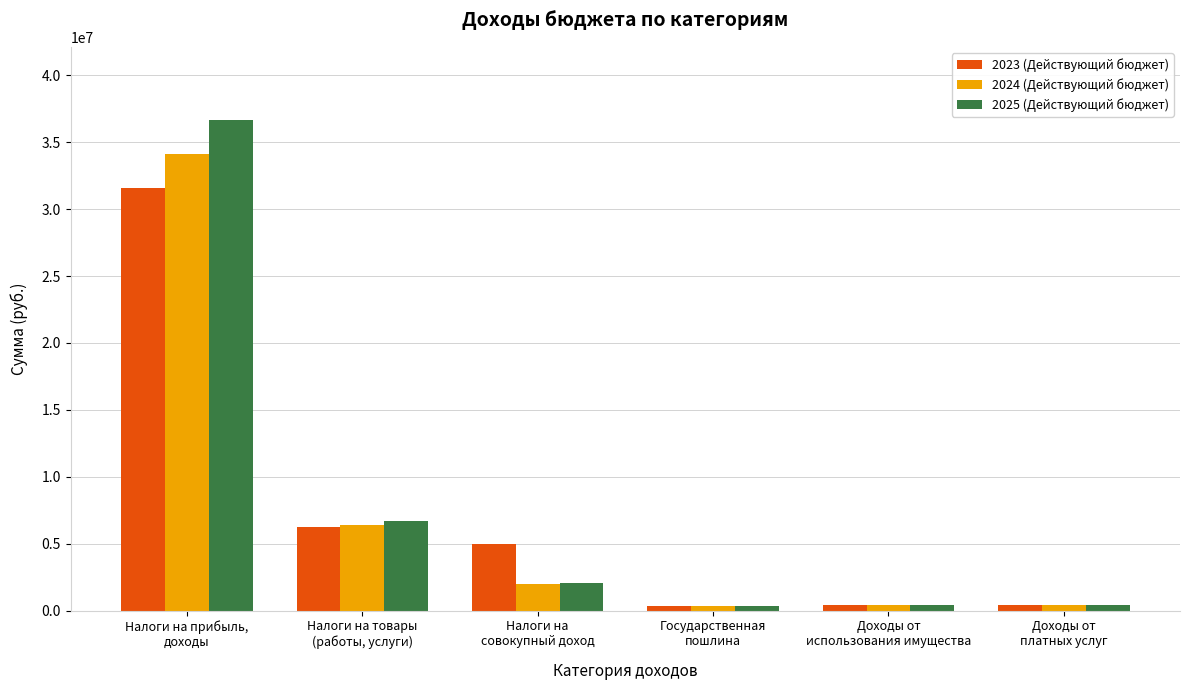

Which series has the largest range (max minus min)?

2025 (Действующий бюджет)